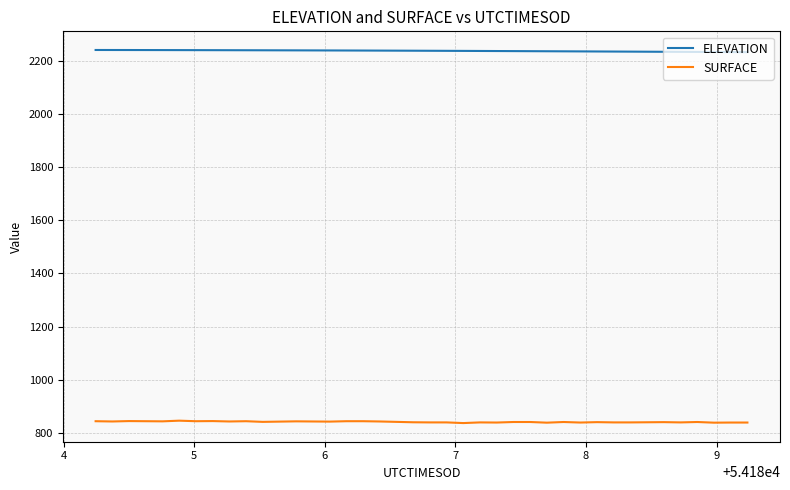

What is the greatest value displayed?

2239.6